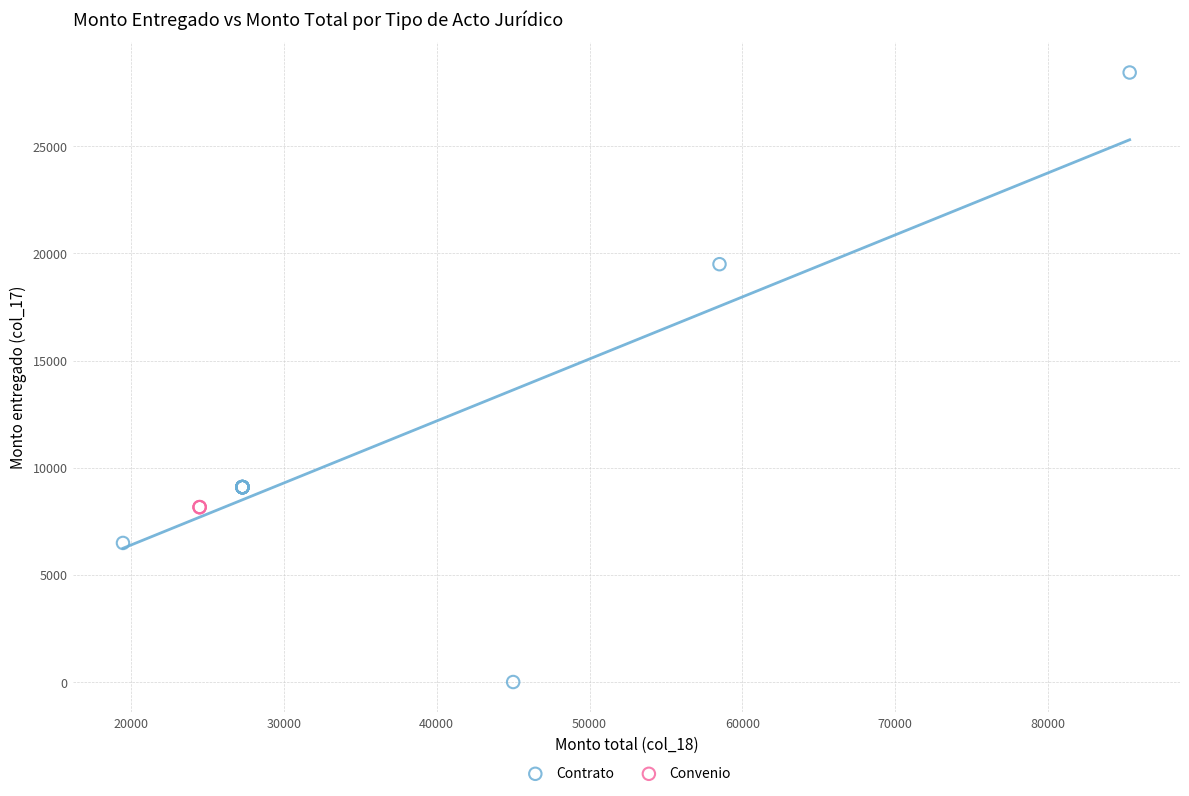

Which series contains the lowest Y value?

Contrato